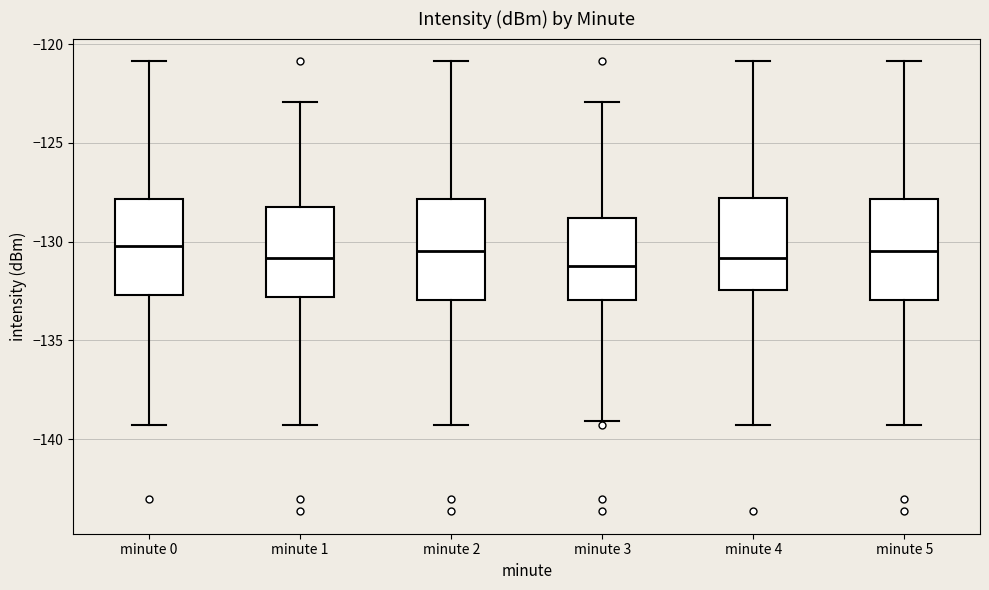

Reading left to right, transcribe this box plot: for each box, give where its median line is, the range the box spans, and where its two whiskers end, as read against the y-axis. The values are not printed on the chart, so give them approximately, as read against the axis.

minute 0: median -130.0, box -132.5 to -128.0, whiskers -139.5 to -121.0
minute 1: median -131.0, box -133.0 to -128.0, whiskers -139.5 to -123.0
minute 2: median -130.5, box -133.0 to -128.0, whiskers -139.5 to -121.0
minute 3: median -131.0, box -133.0 to -129.0, whiskers -139.0 to -123.0
minute 4: median -131.0, box -132.5 to -128.0, whiskers -139.5 to -121.0
minute 5: median -130.5, box -133.0 to -128.0, whiskers -139.5 to -121.0